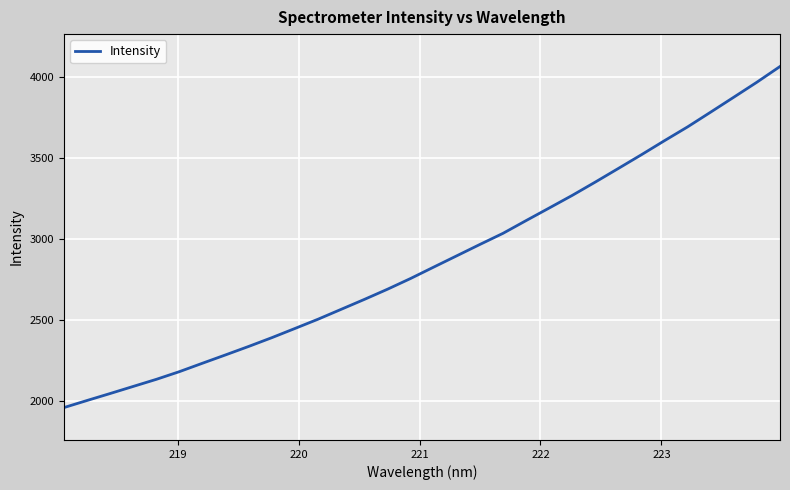

True or false: there are more than 0 points higher than both neighbors.

False